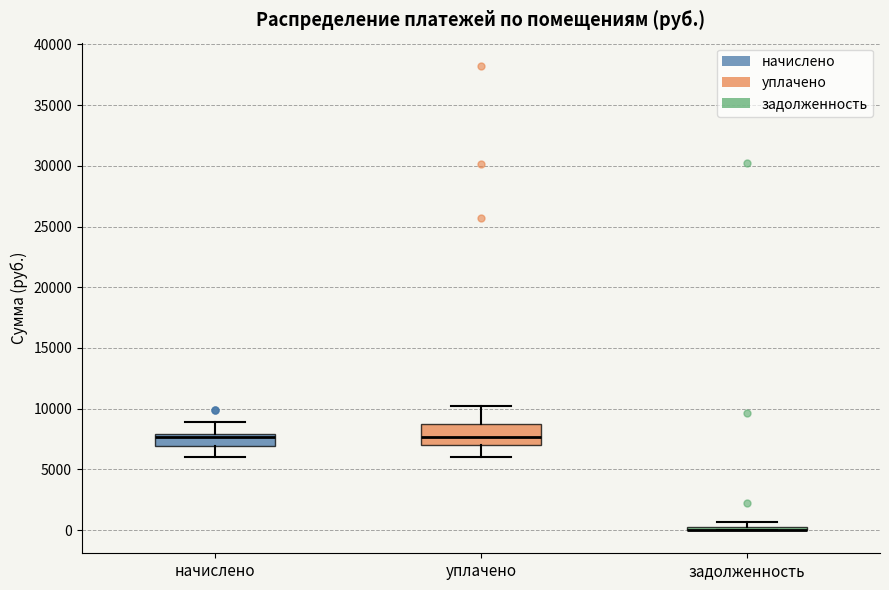

Which box is the tallest, from its lower edge to its upper edge?

уплачено